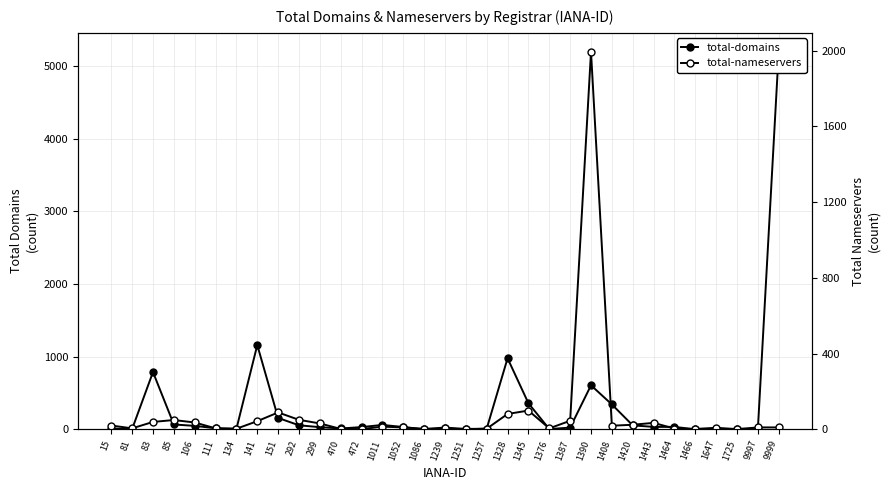

At which category is the sum across all series the highest?

9999